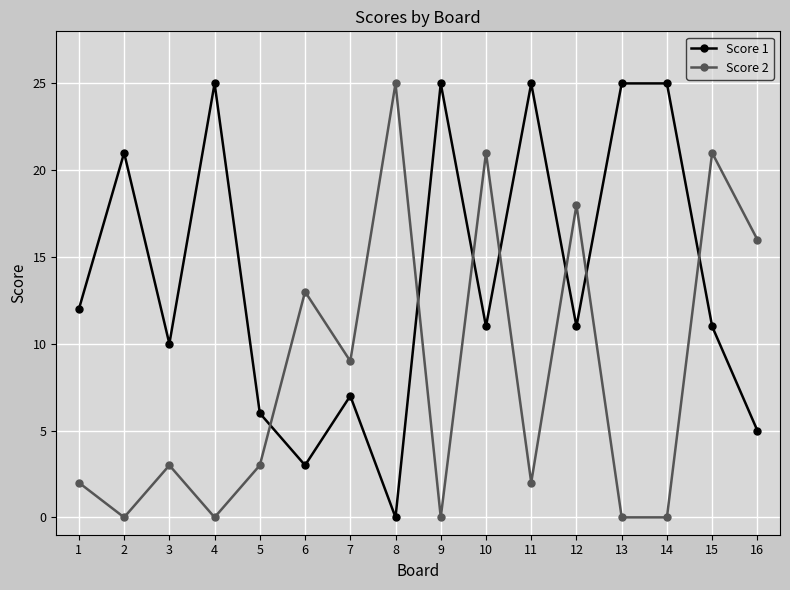

Which series has the largest total across all categories?

Score 1